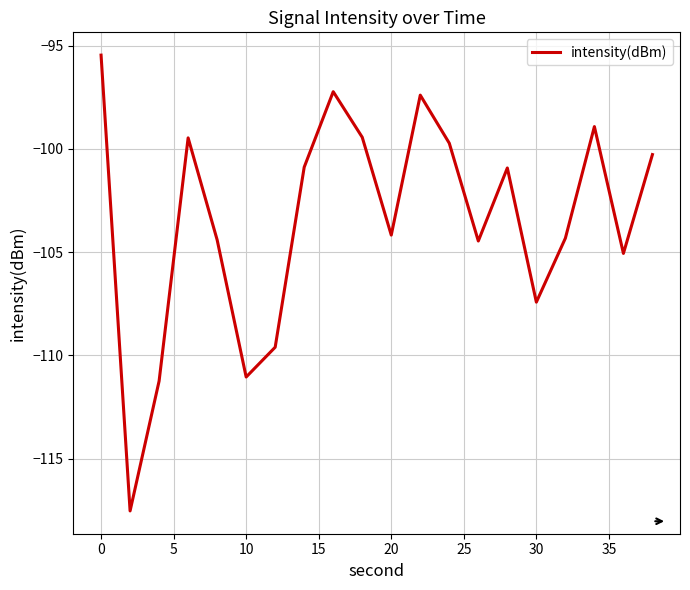

What is the maximum value shown in the chart?

-95.5